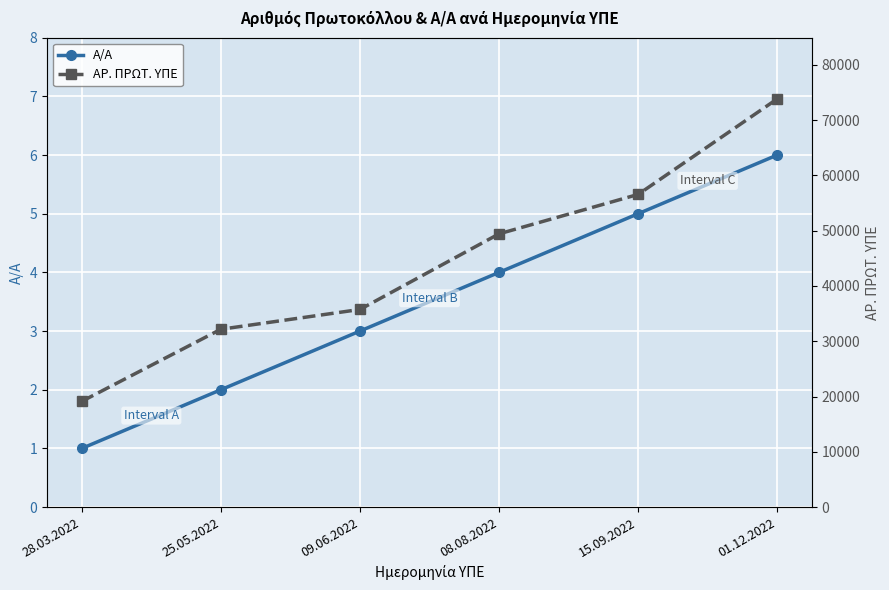

Is this an area chart (filled region under the line)?

No